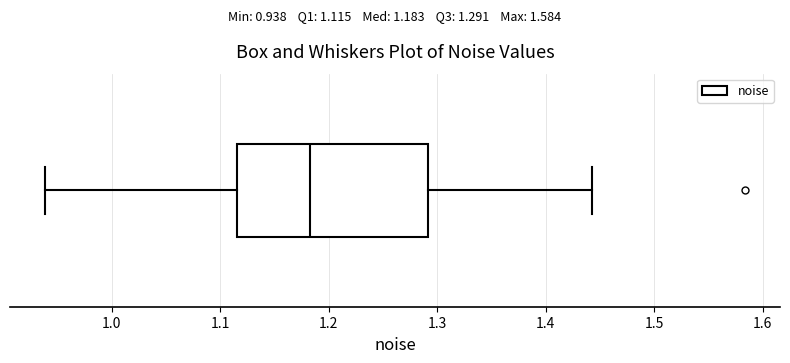

Transcribe this box plot: give where the median line is, the range the box spans, and where the two whiskers end, as read against the x-axis. The values are not printed on the chart, so give them approximately, as read against the axis.

median 1.18, box 1.11 to 1.29, whiskers 0.94 to 1.44